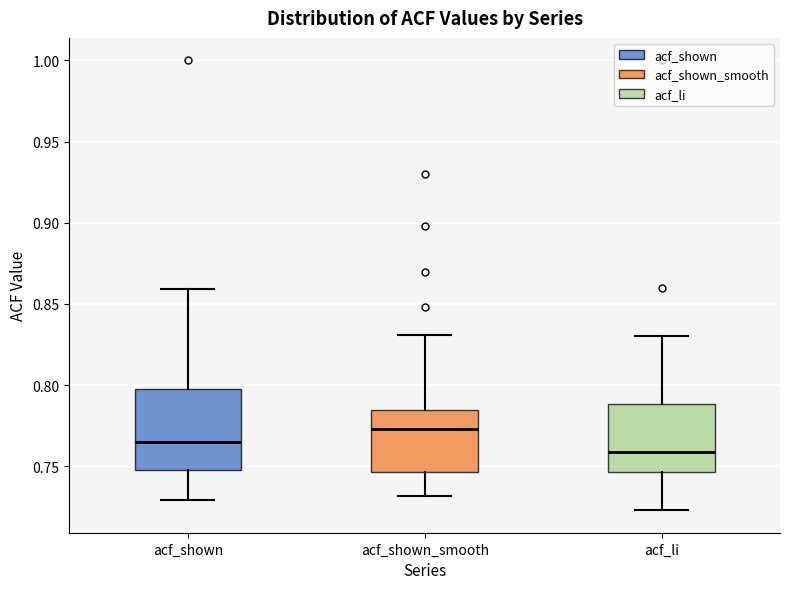

Which box has the lowest median line?

acf_li